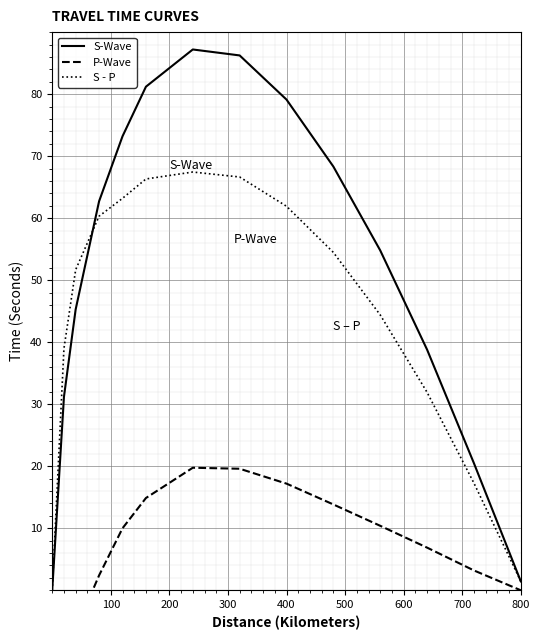

What is the maximum value shown in the chart?

87.2